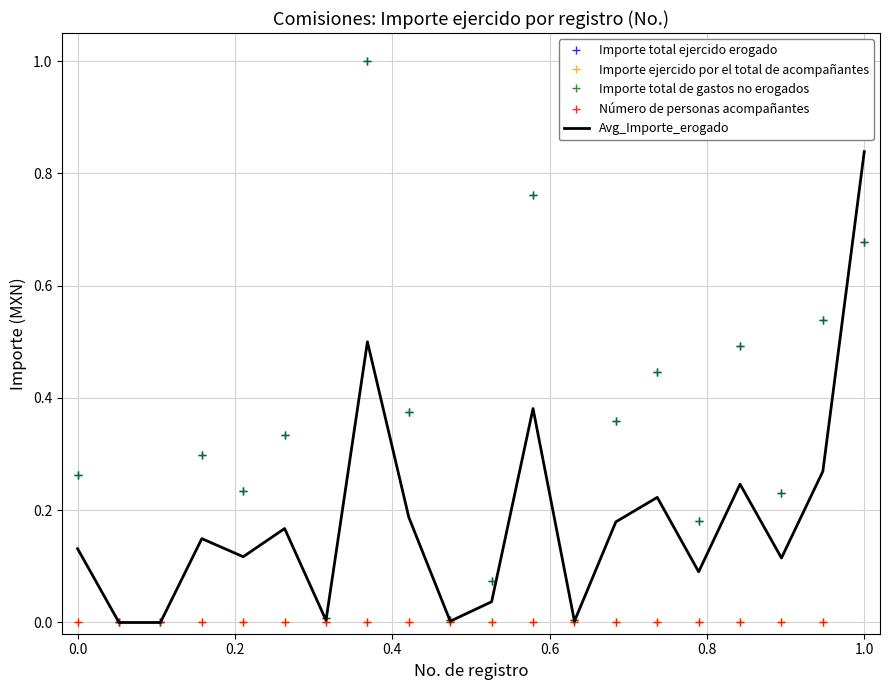

True or false: Importe ejercido por el total de acompañantes has more than 0 points higher than both neighbors.

False